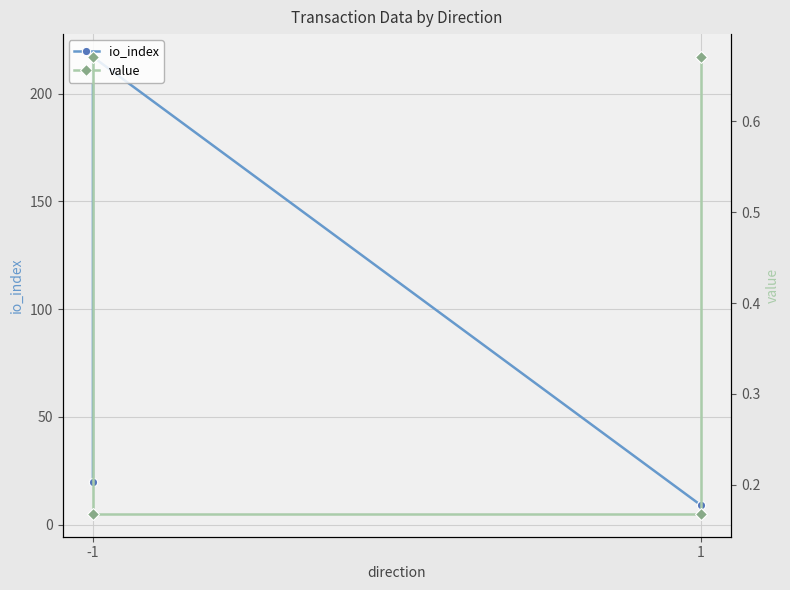

Is this an area chart (filled region under the line)?

No